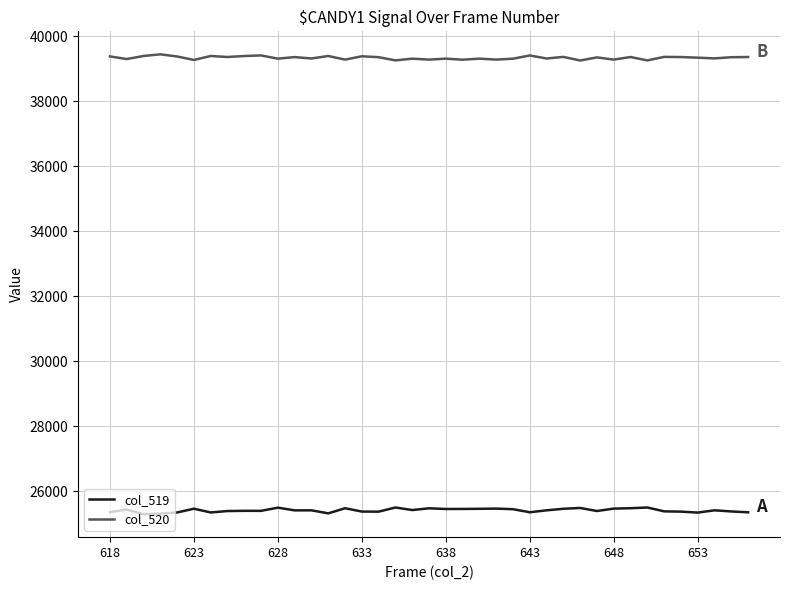

Which series has the largest total across all categories?

col_520